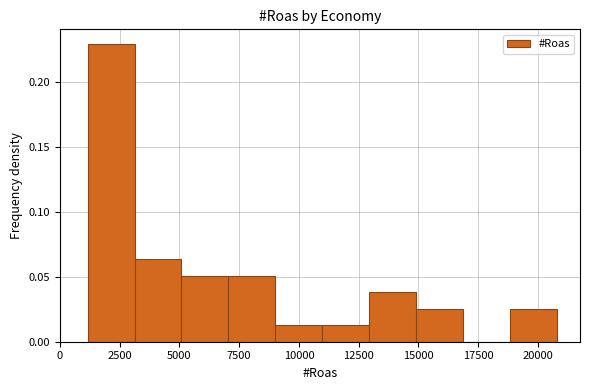

Around what value on the x-axis is the tallest bar? Give the approximate position of its centre, as read against the axis.

2000